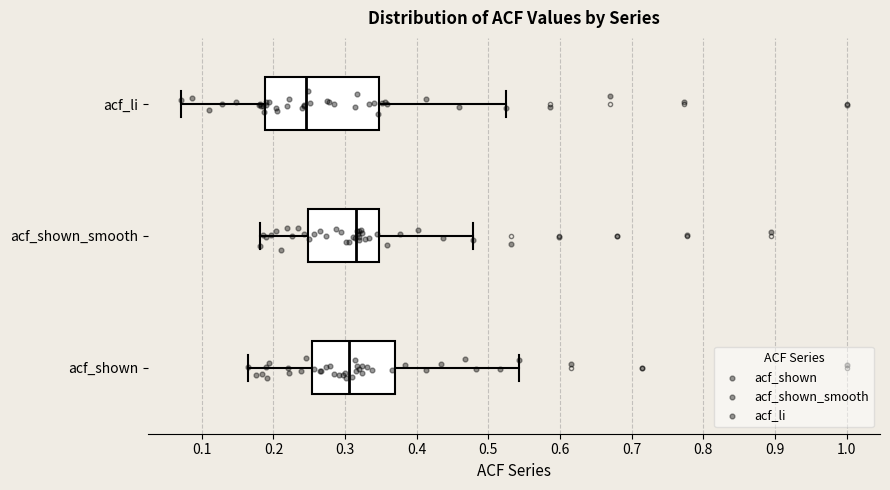

Reading bottom to top, read every box against the x-axis: the position of its median line, the range the box covers, and the ends of its whiskers. The values are not printed on the chart, so give them approximately, as read against the axis.

acf_shown: median 0.31, box 0.25 to 0.37, whiskers 0.17 to 0.54
acf_shown_smooth: median 0.32, box 0.25 to 0.35, whiskers 0.18 to 0.48
acf_li: median 0.25, box 0.19 to 0.35, whiskers 0.07 to 0.53